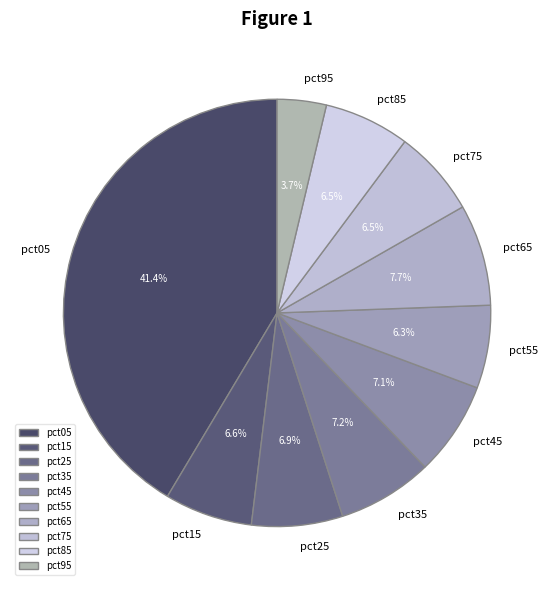

Which has a higher value, pct65 or pct05?

pct05